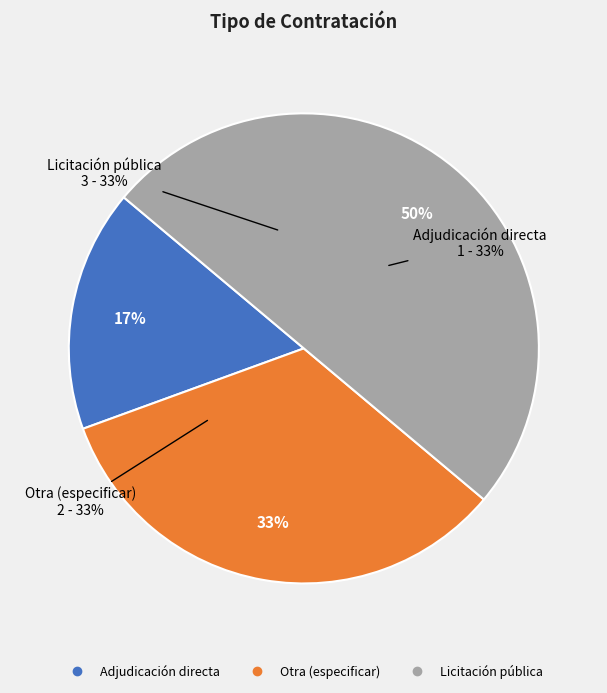

Count the number of slices in the pie.

3